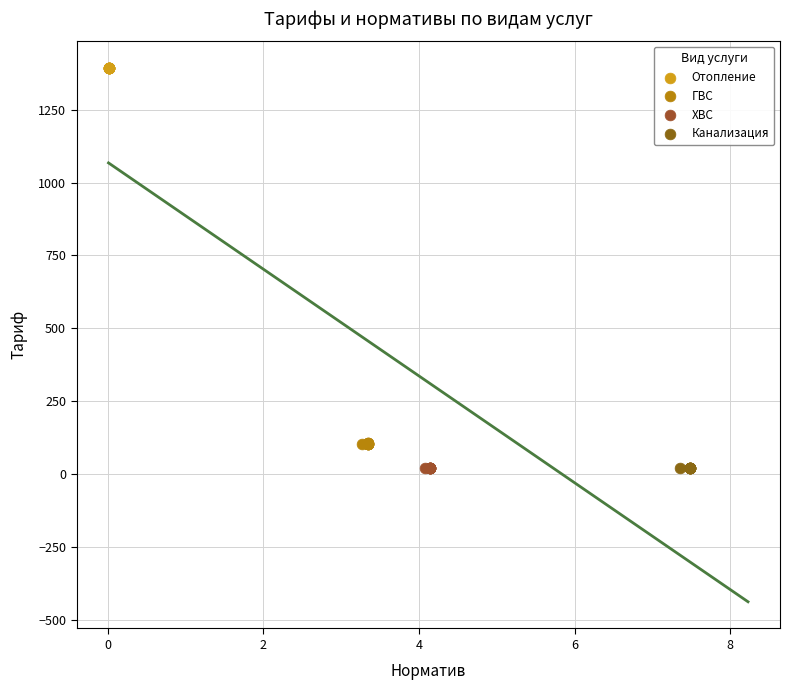

What are all the series names shown in the legend?

Отопление, ГВС, ХВС, Канализация